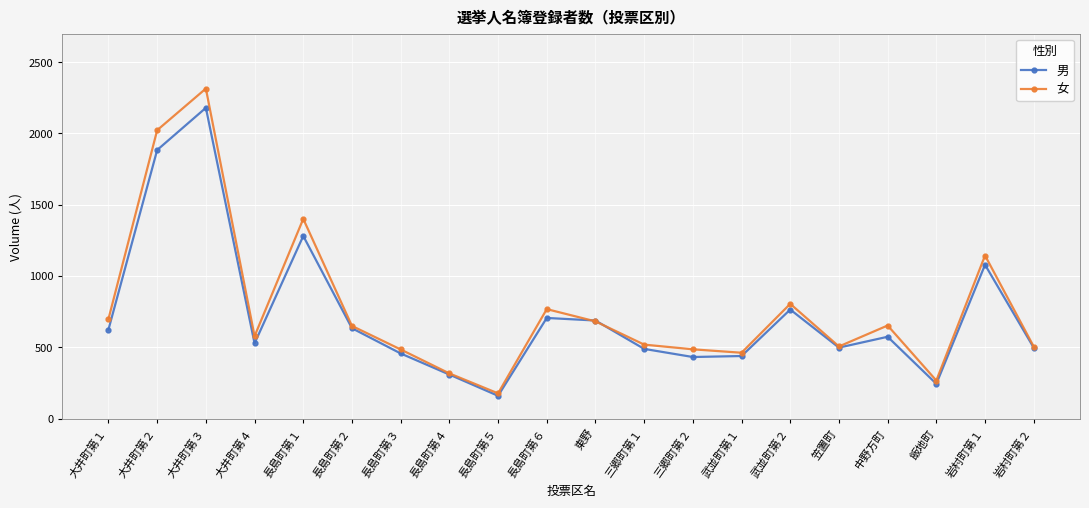

How many interior local valleys does the 男 series have?

5